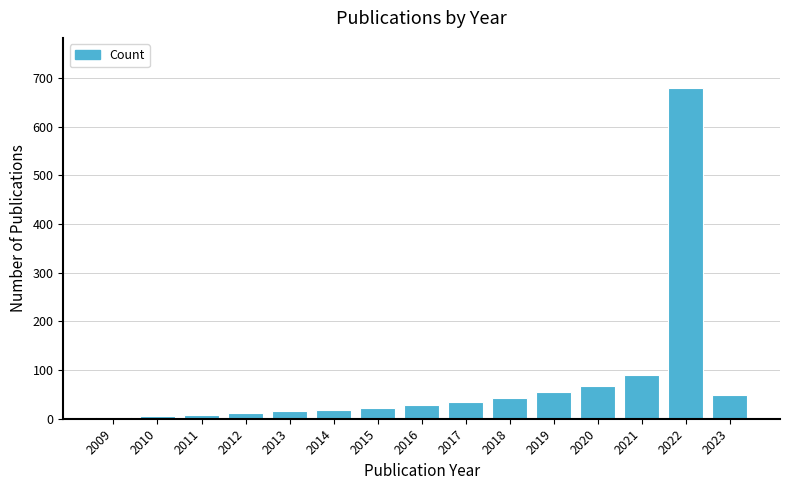

What is the difference between the second highest and second lowest values?

84